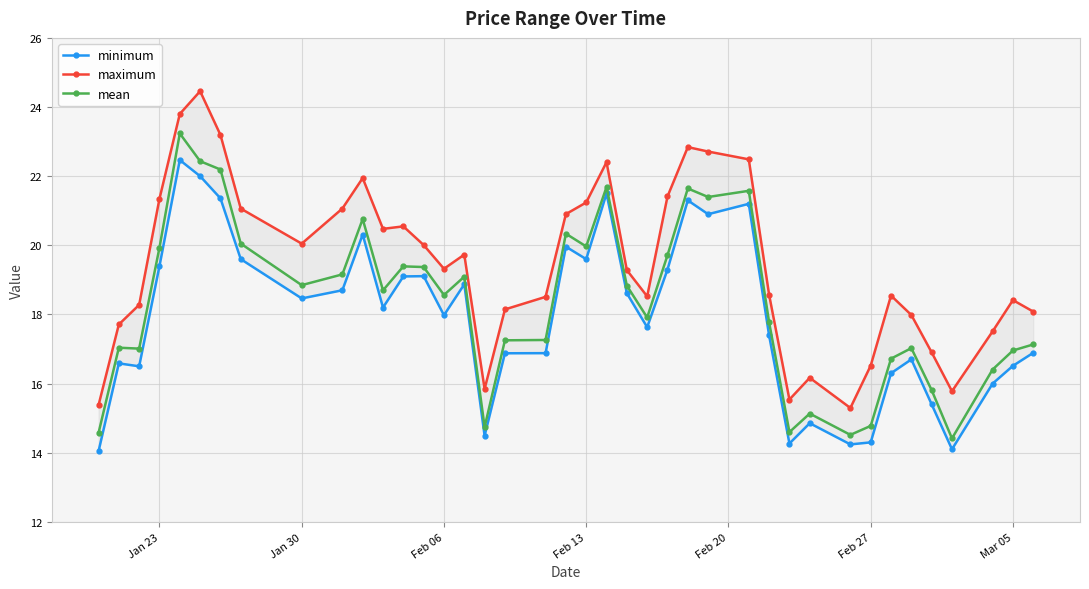

What is the minimum value for mean?

14.4